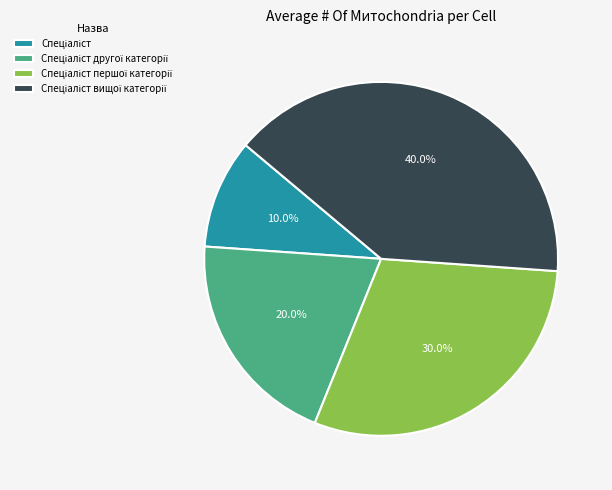

Does any single category account for the majority?

No